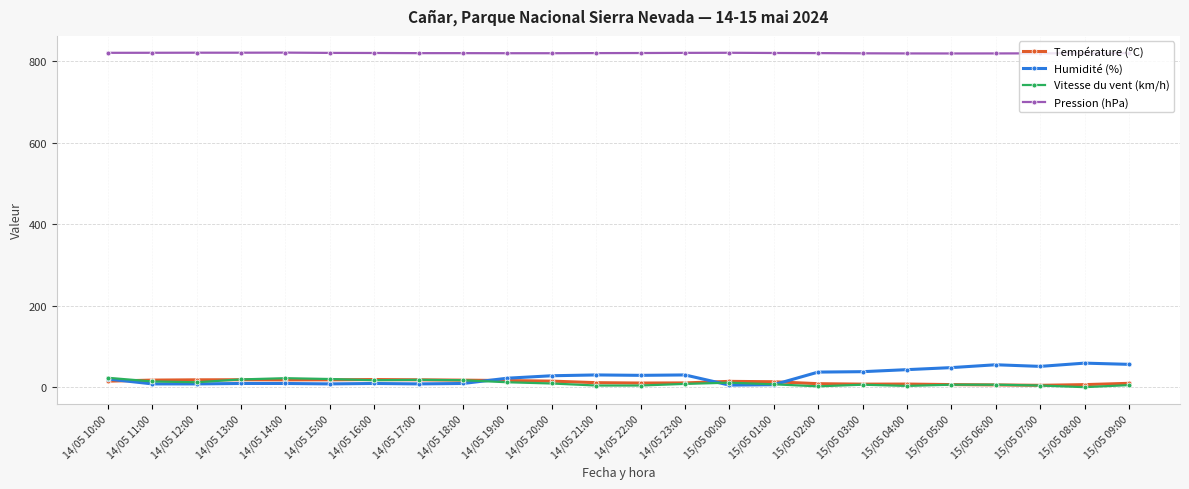

True or false: Pression (hPa) and Température (ºC) cross at least once.

False